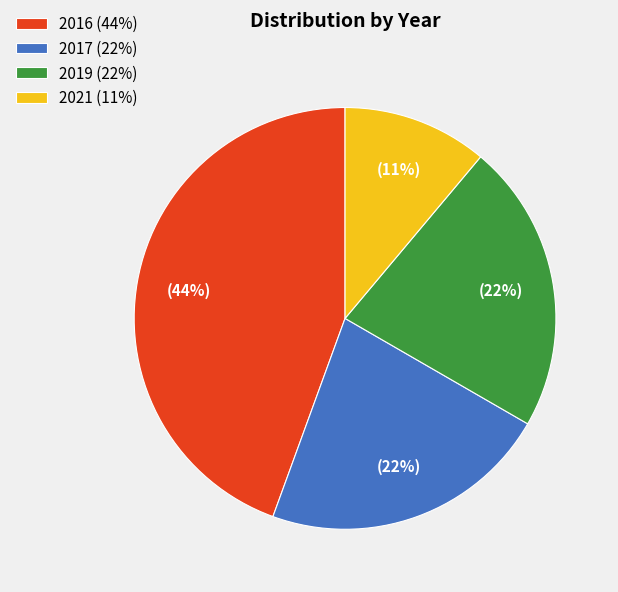

What is the ratio of the value at 2021 (11%) to the value at 2019 (22%)?

0.5